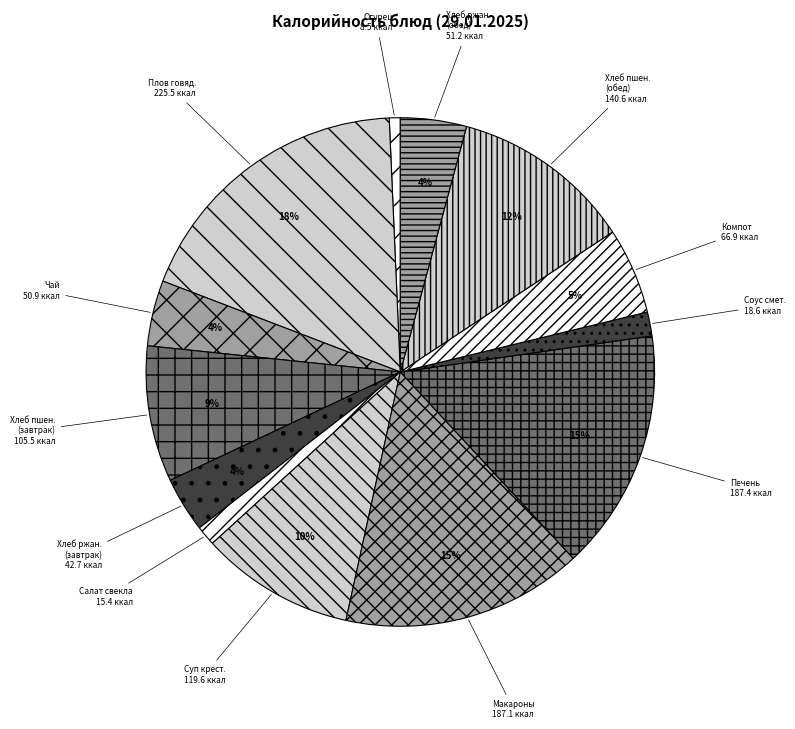

How many slices are in this pie chart?

13